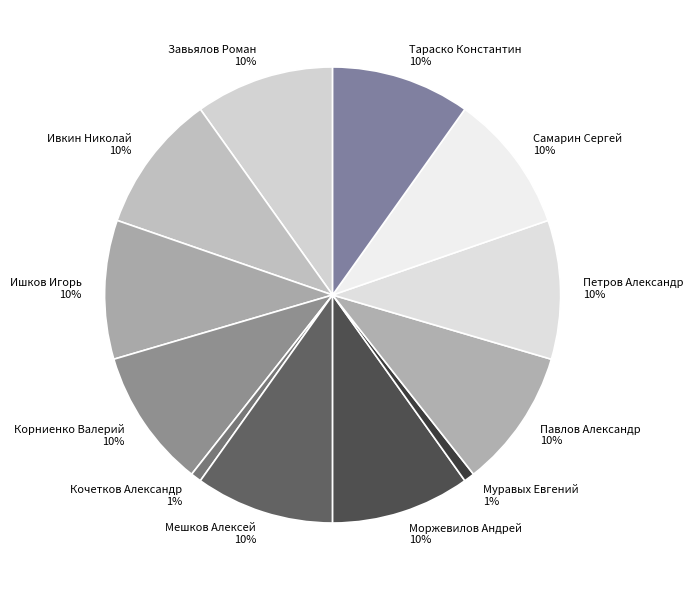

To the nearest percent, what is the difference between the largest and smallest slice percentages?

9%